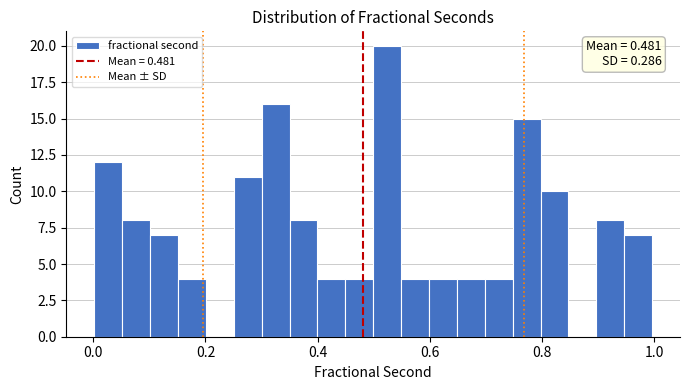

Read against the x-axis, roughly where is the centre of the tallest bar?

0.52